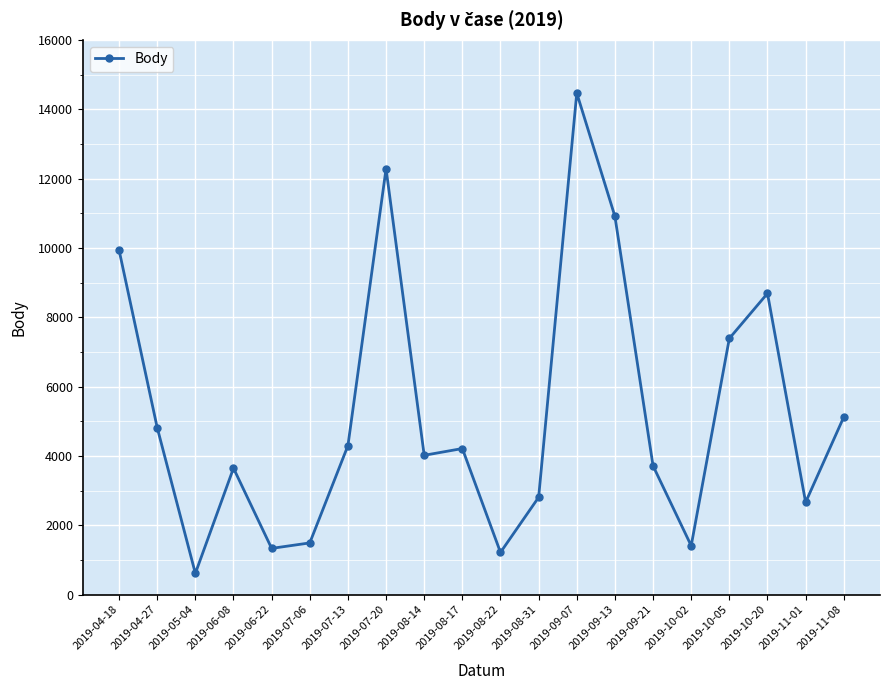

What is the label of the 16th point from the left?

2019-10-02